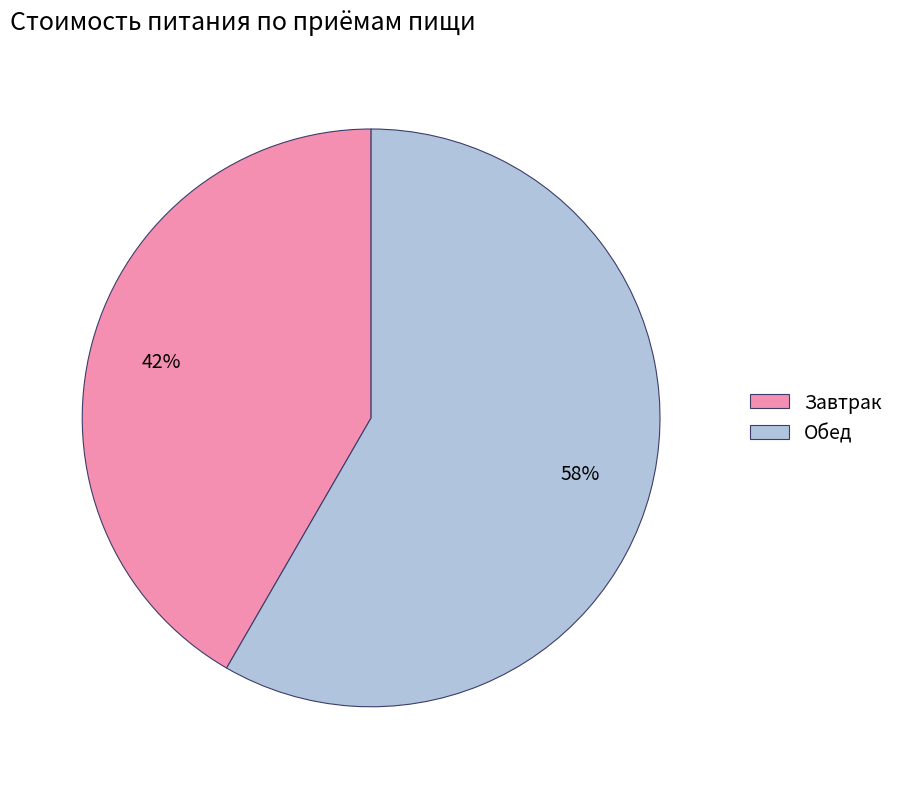

Is the sum of Обед and Завтрак greater than half?

Yes